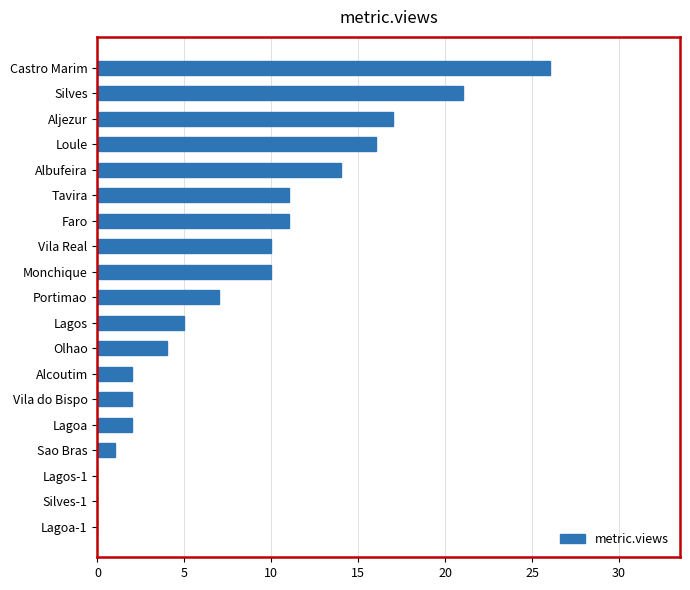

What is the maximum value shown in the chart?

26